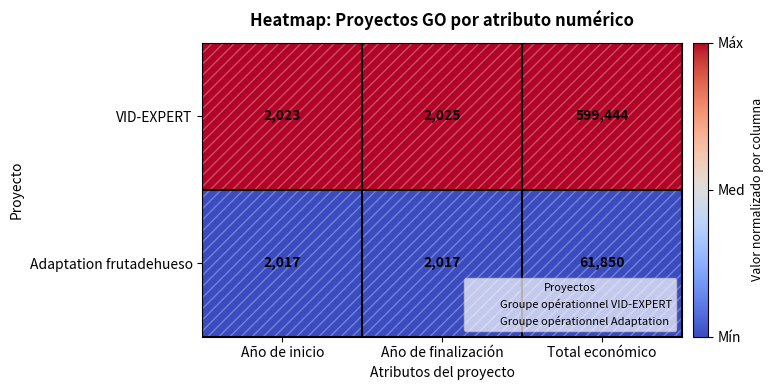

Read the Adaptation frutadehueso value at Año de finalización.

2017